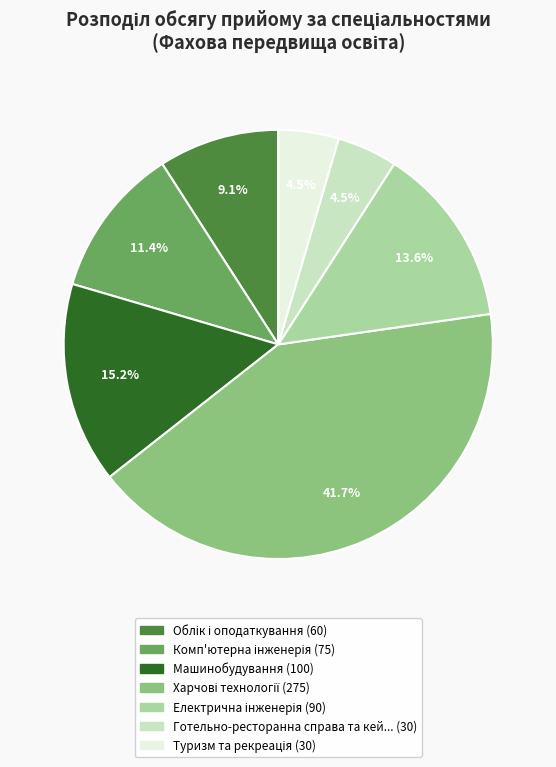

Does any single category account for the majority?

No